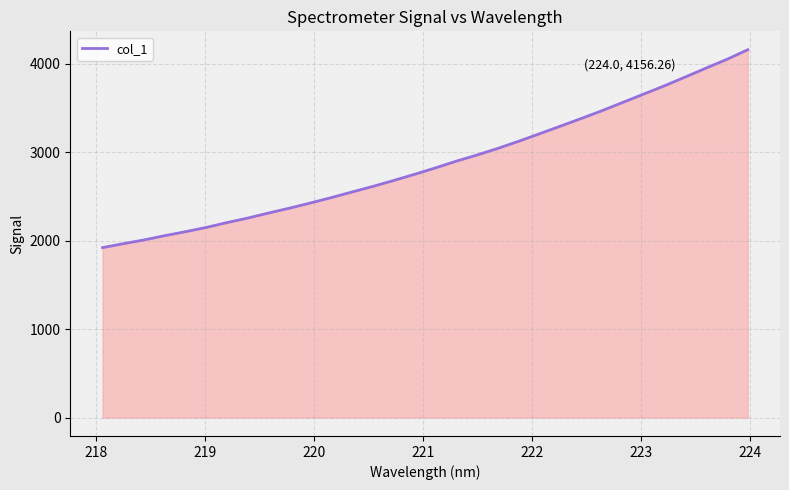

What is the smallest value displayed?

1920.4